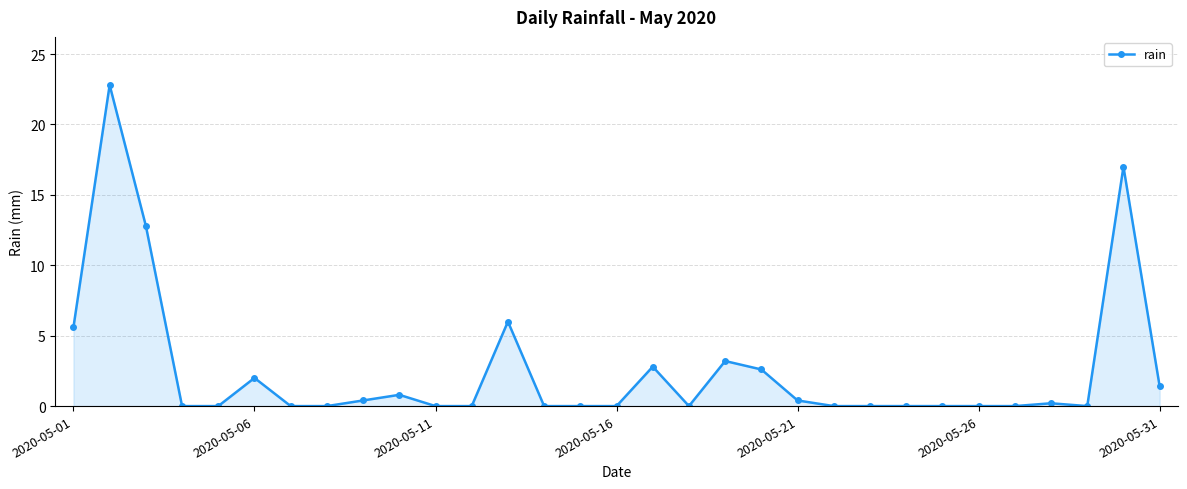

Reading right to left, transcribe all the data shown in this chart.

1.4	17.0	0.0	0.2	0.0	0.0	0.0	0.0	0.0	0.0	0.4	2.6	3.2	0.0	2.8	0.0	0.0	0.0	6.0	0.0	0.0	0.8	0.4	0.0	0.0	2.0	0.0	0.0	12.8	22.8	5.6